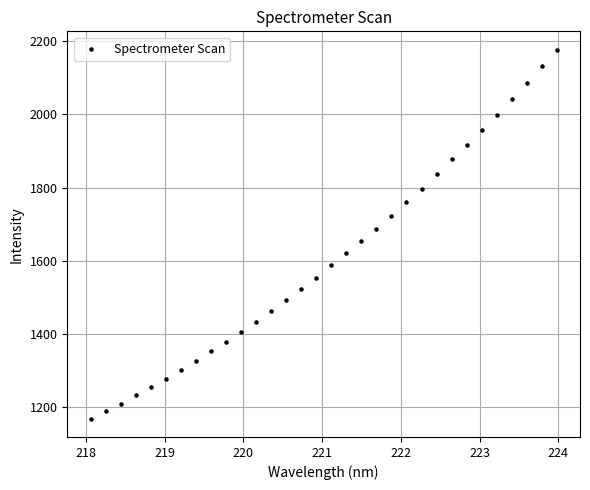

What is the range of X values (max minus min)?

5.9